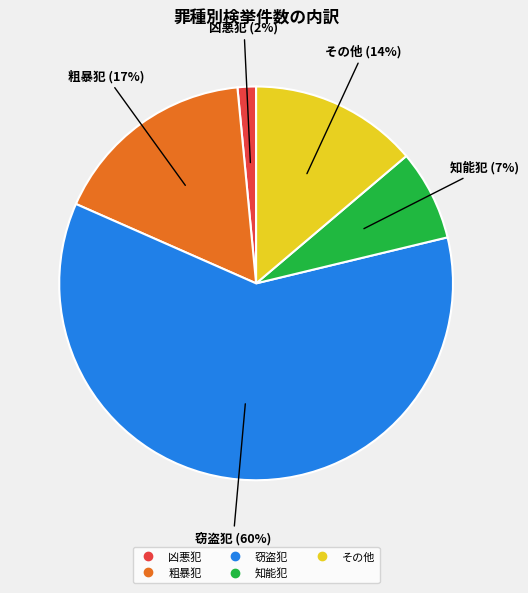

How many segments does this pie chart have?

5